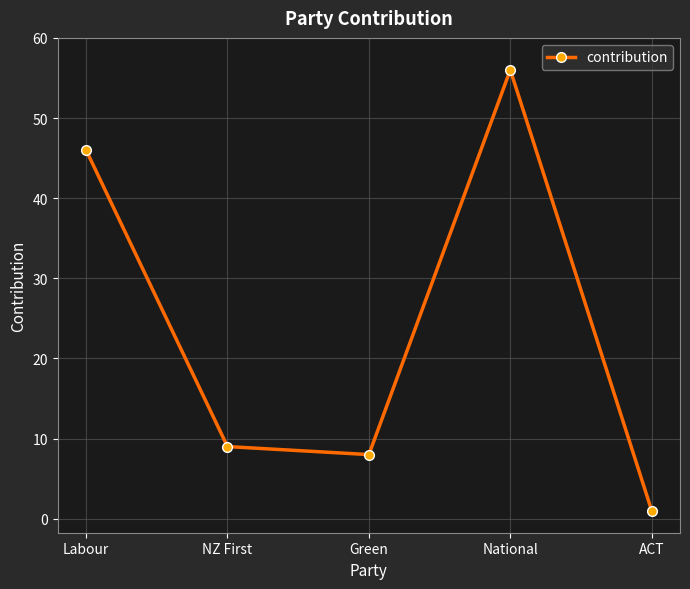

Reading left to right, what are all the values shown in this chart?

46	9	8	56	1